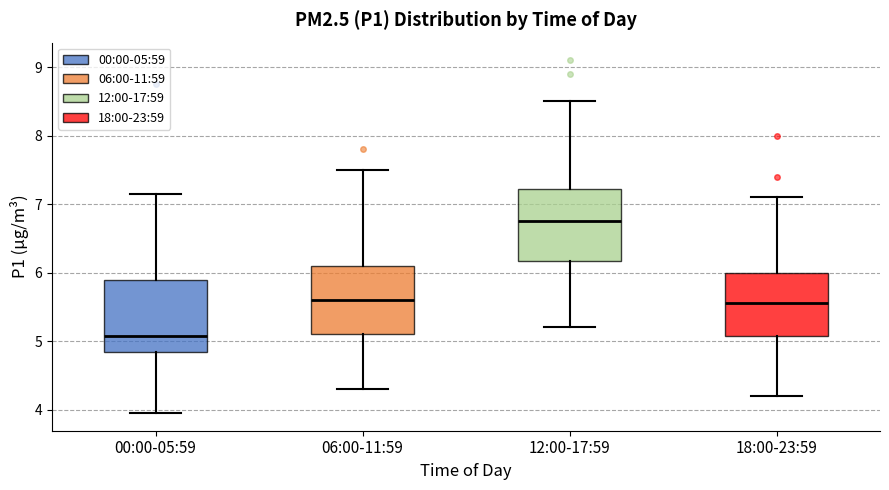

Where does the upper whisker of the box for 12:00-17:59 end on the y-axis? The values are not printed on the chart, so give them approximately, as read against the axis.

8.5